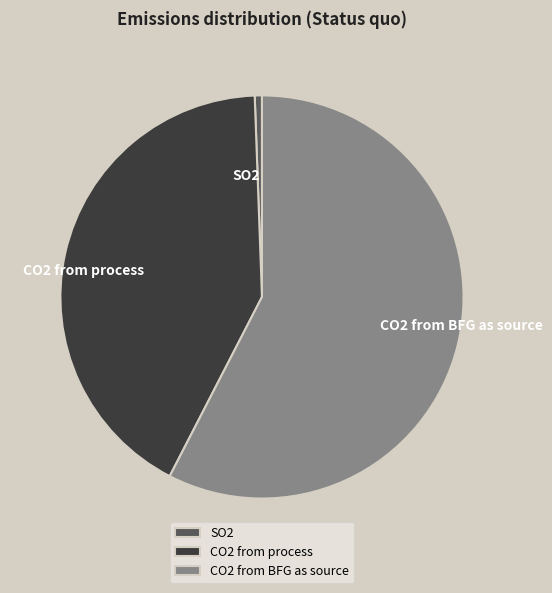

True or false: CO2 from process accounts for 56% of the total.

False